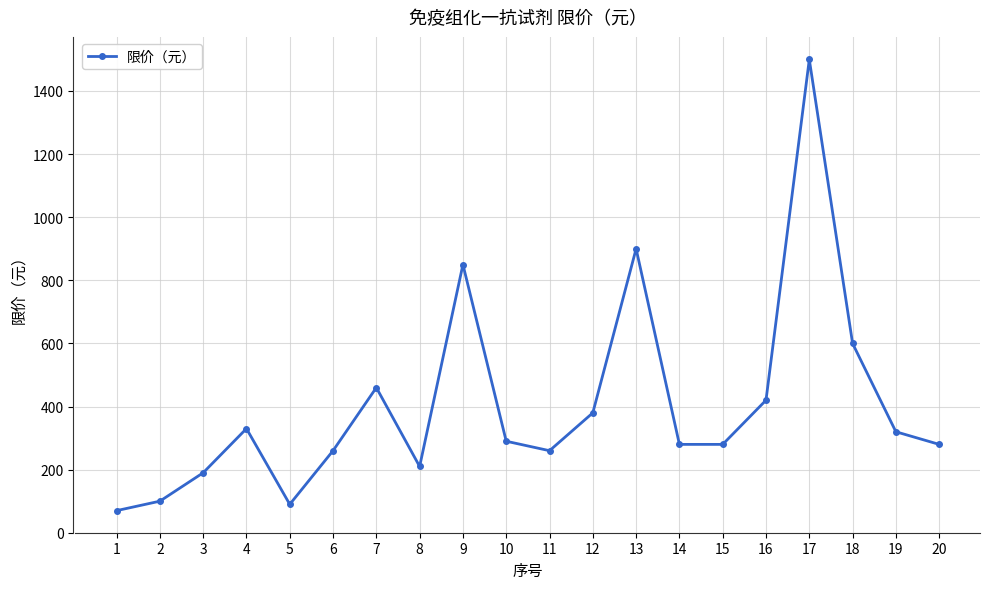

What is the value of the 14th point from the left?

280